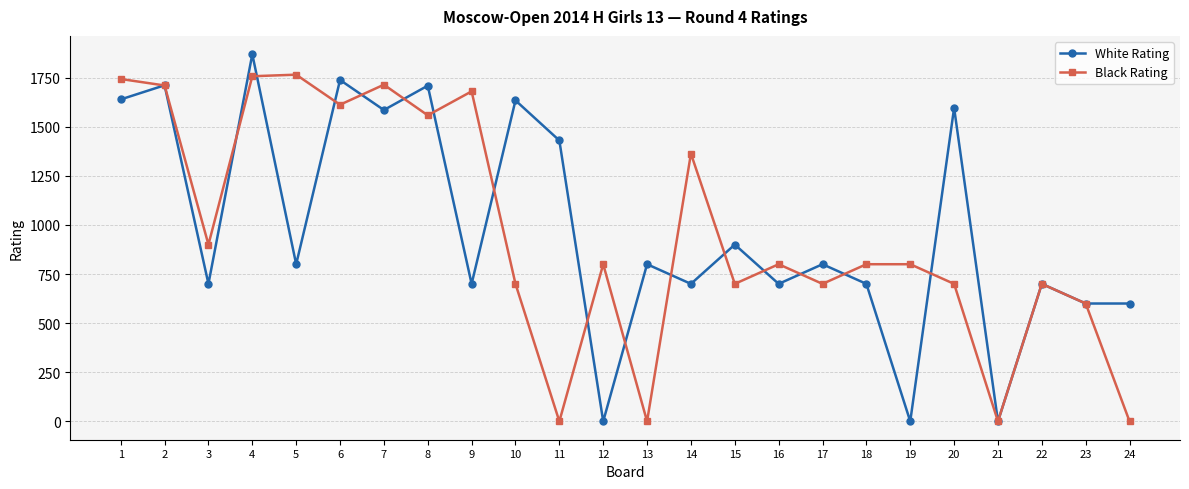

Count the number of data series in this chart.

2